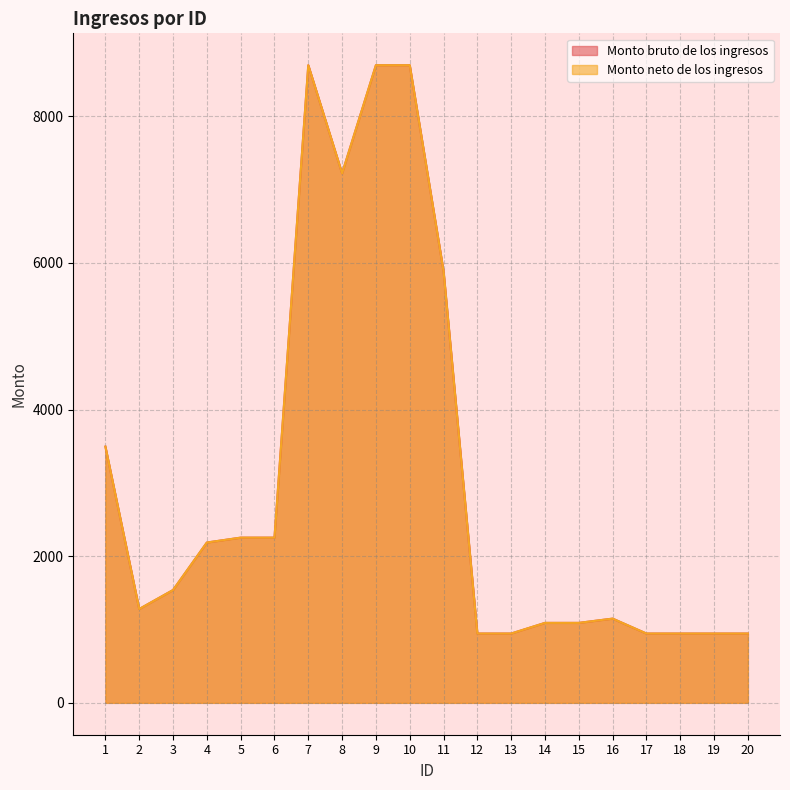

At which label does Monto bruto de los ingresos reach its minimum?

12